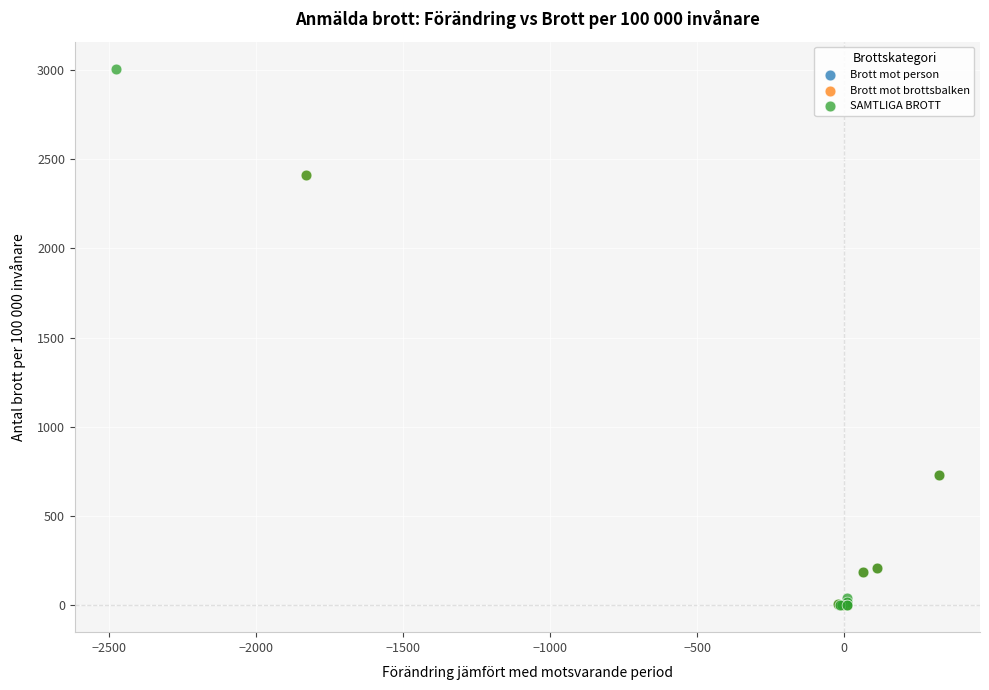

What are all the series names shown in the legend?

Brott mot person, Brott mot brottsbalken, SAMTLIGA BROTT